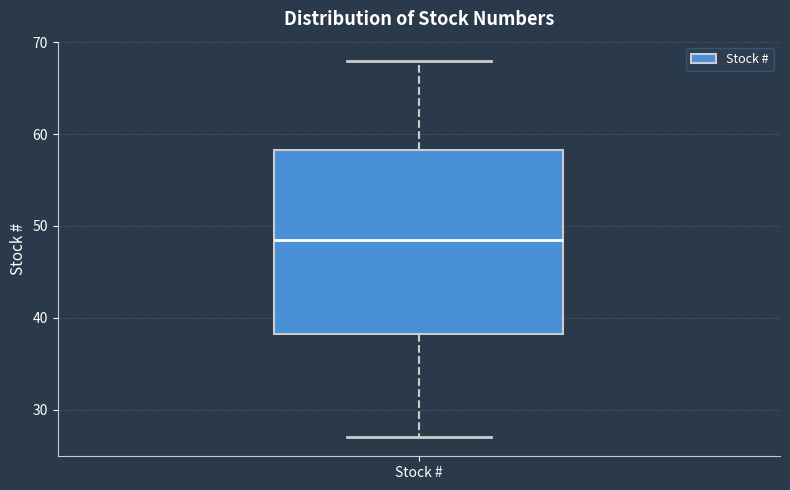

Transcribe this box plot: give where the median line is, the range the box spans, and where the two whiskers end, as read against the y-axis. The values are not printed on the chart, so give them approximately, as read against the axis.

median 49, box 38 to 58, whiskers 27 to 68